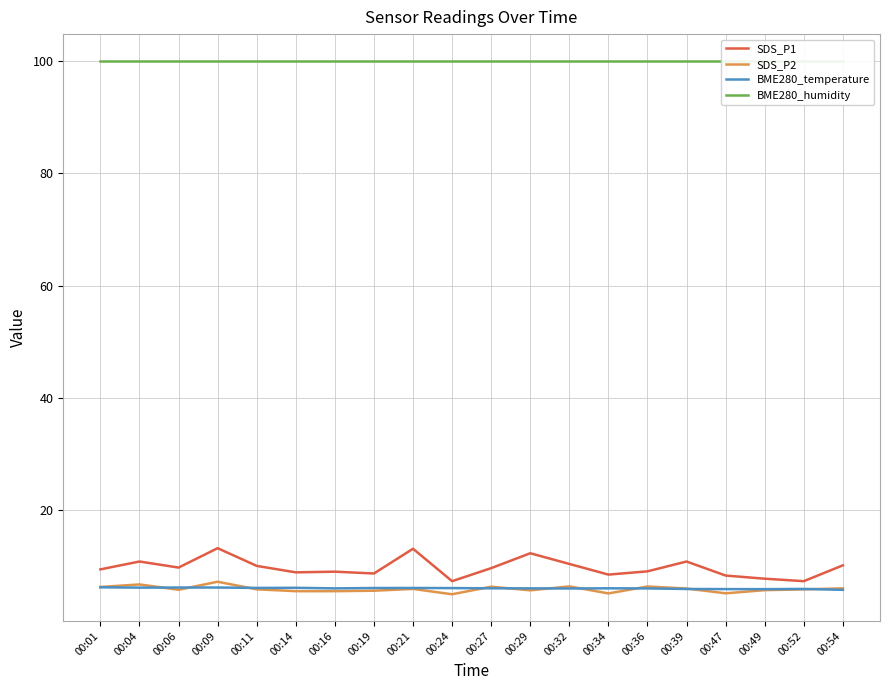

What is the maximum value for SDS_P2?

7.3